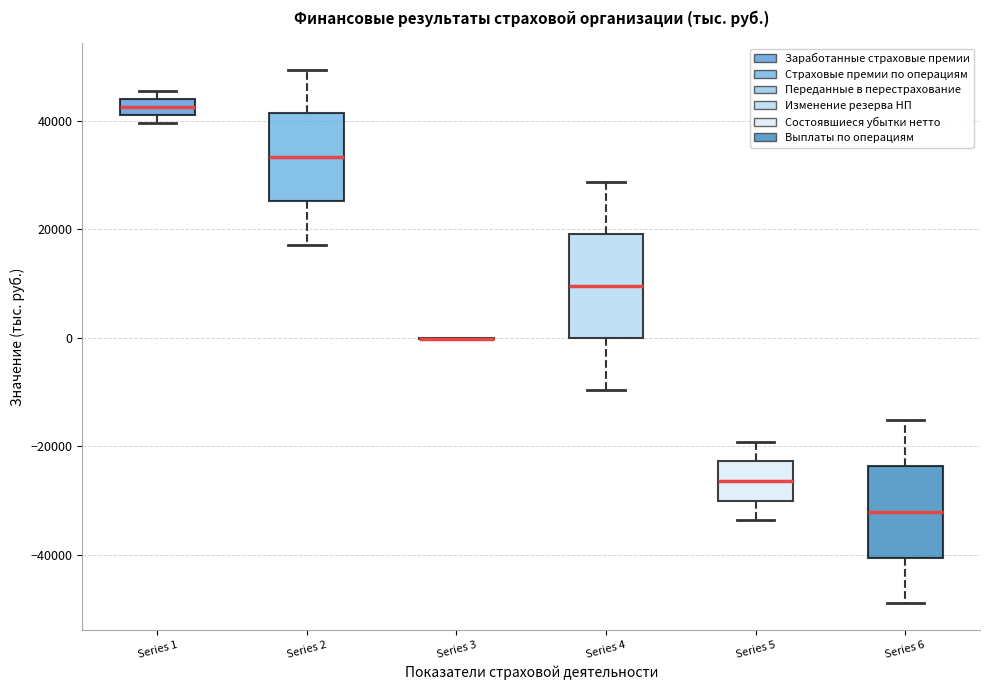

Where does the upper whisker of the box for Series 5 end on the y-axis? The values are not printed on the chart, so give them approximately, as read against the axis.

-20000